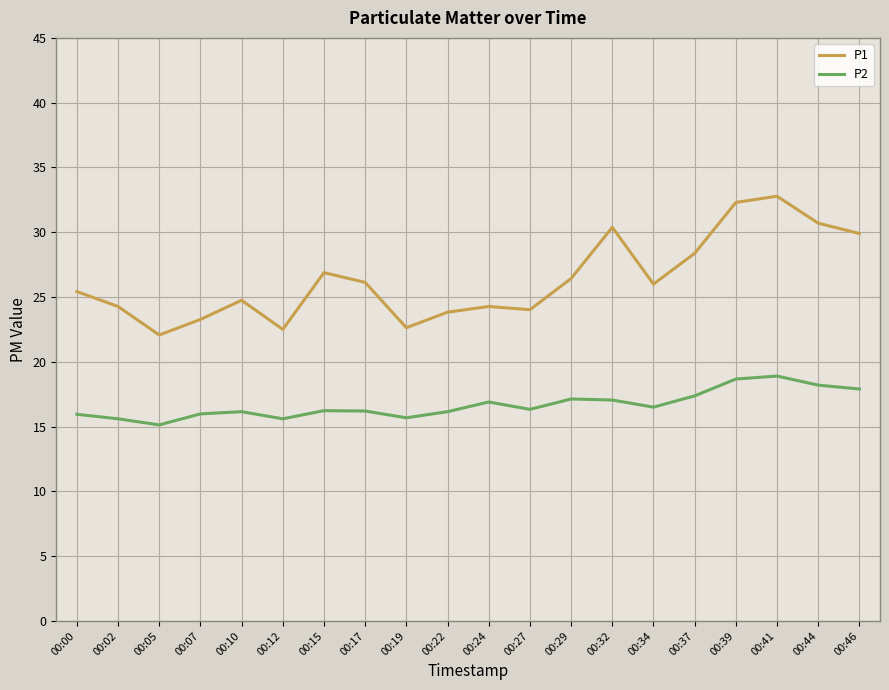

Is the value of P1 at 00:10 greater than the value of P2 at 00:29?

Yes